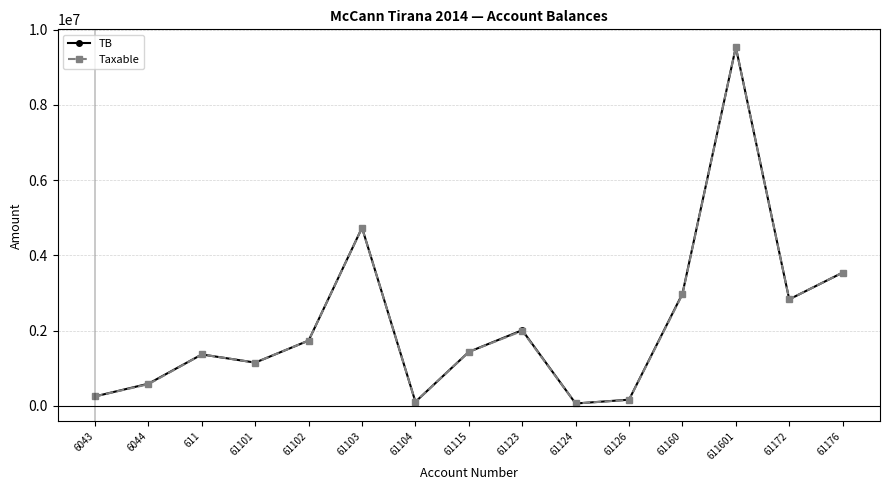

Which category has the highest value across all series?

611601